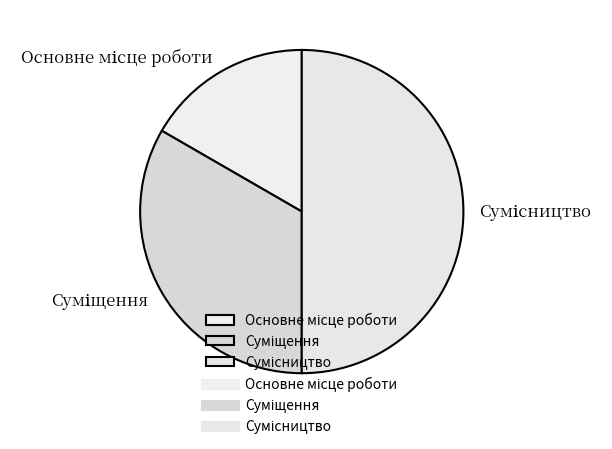

How many segments does this pie chart have?

3